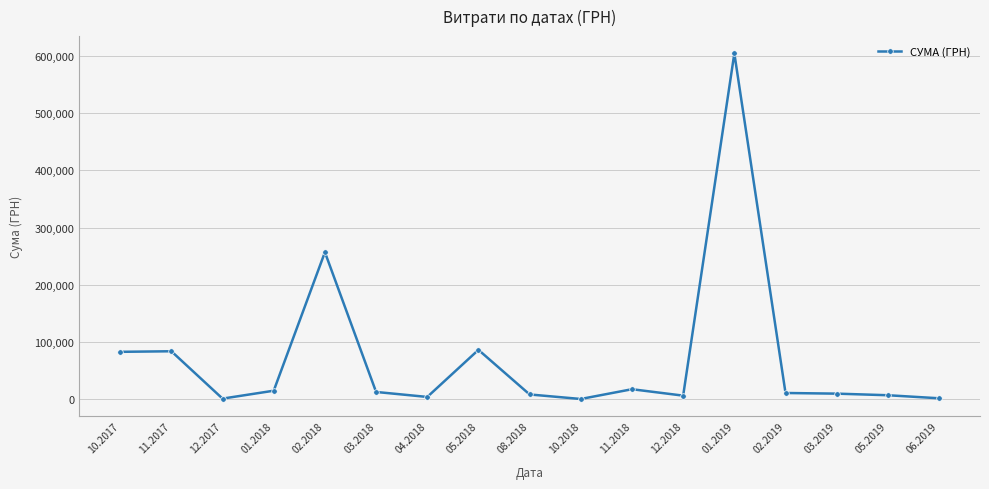

Does the chart have visible grid lines?

Yes